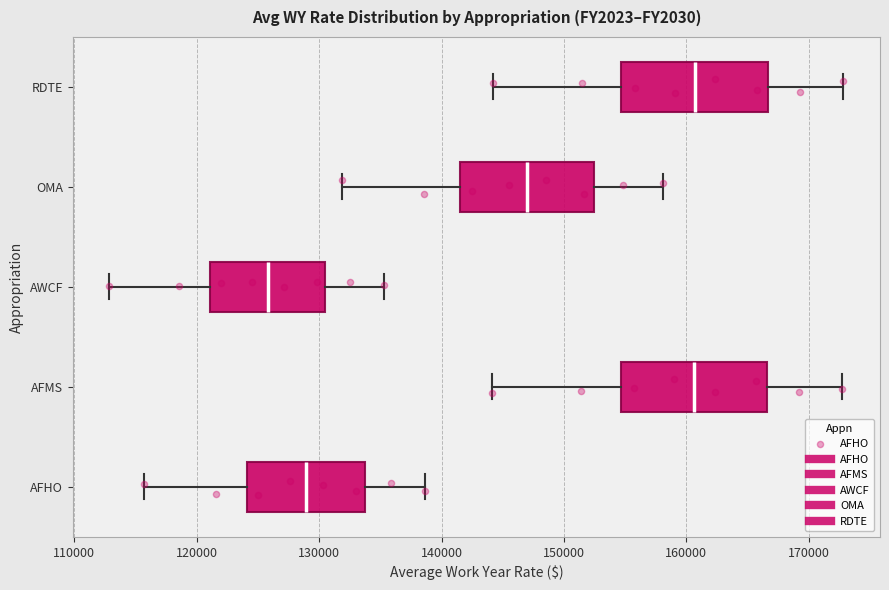

Where does the right whisker of the box for RDTE end on the x-axis? The values are not printed on the chart, so give them approximately, as read against the axis.

173000